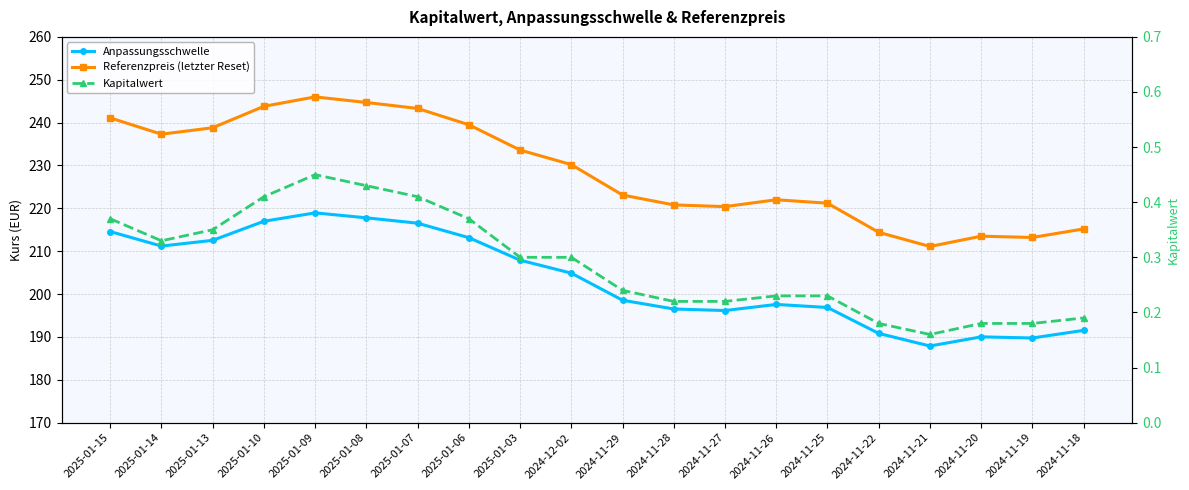

Between 2024-11-29 and 2024-11-20, which series saw the biggest shift?

Referenzpreis (letzter Reset)